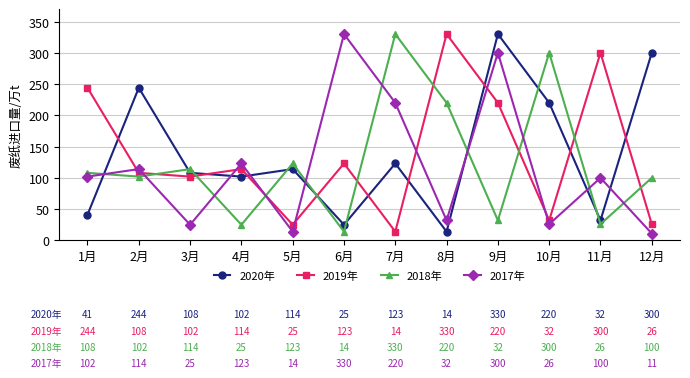

True or false: 2018年 has more than 2 interior local peaks.

True